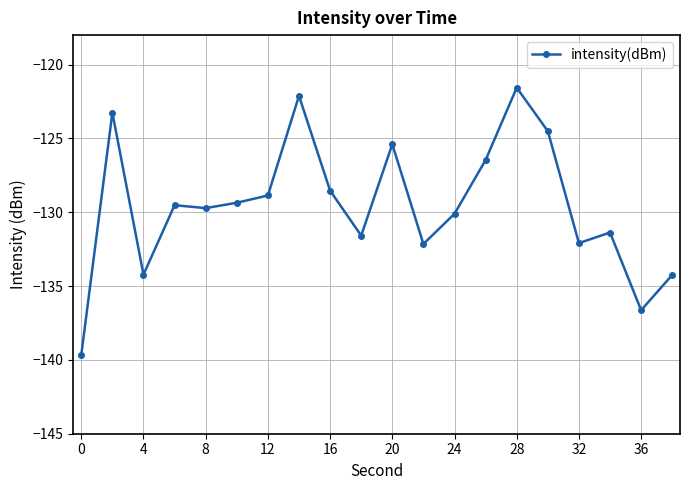

What is the smallest value displayed?

-139.7